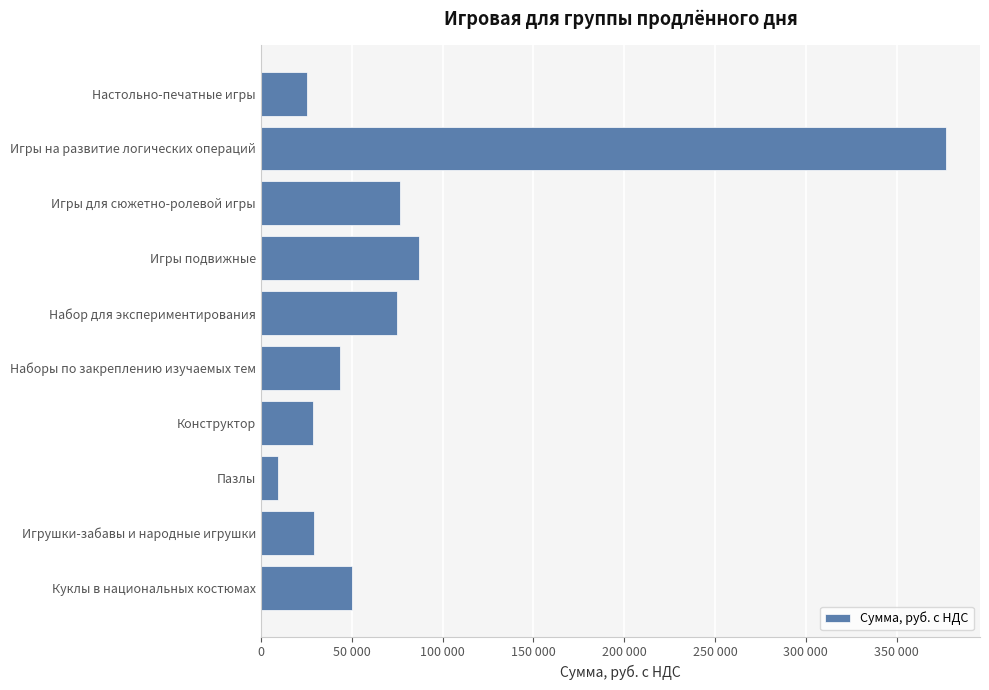

Does the chart contain any negative values?

No